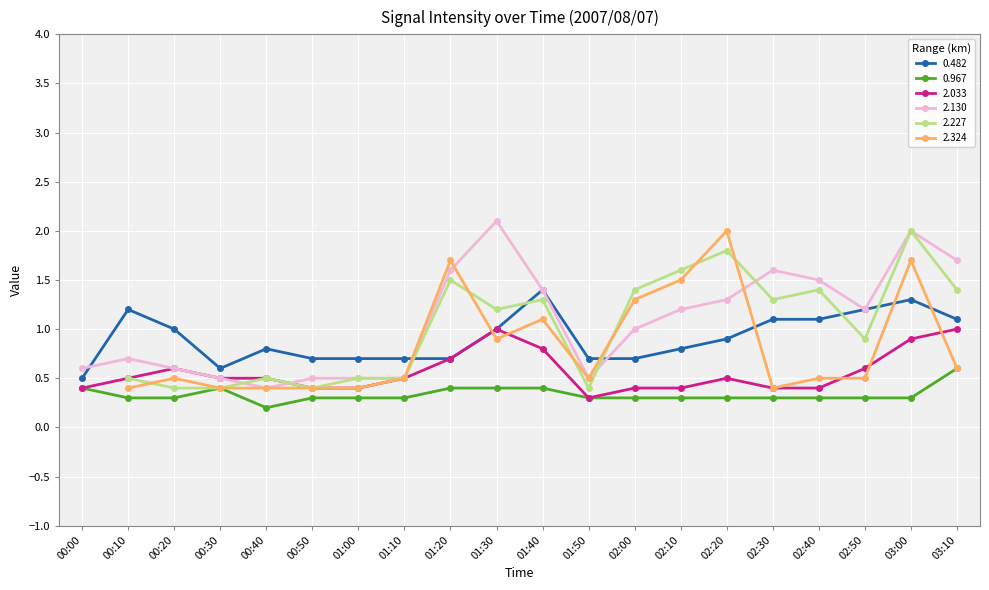

What is the label of the 7th point from the right?

02:10